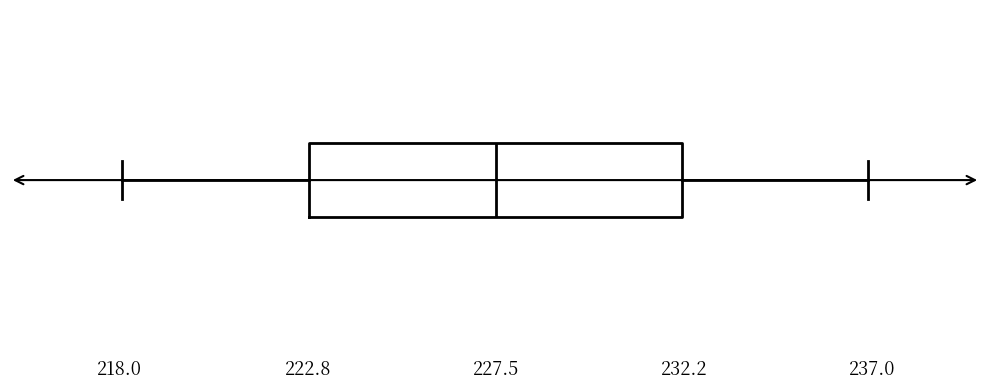

Transcribe this box plot: give where the median line is, the range the box spans, and where the two whiskers end, as read against the x-axis. The values are not printed on the chart, so give them approximately, as read against the axis.

median 227.5, box 223.0 to 232.0, whiskers 218.0 to 237.0